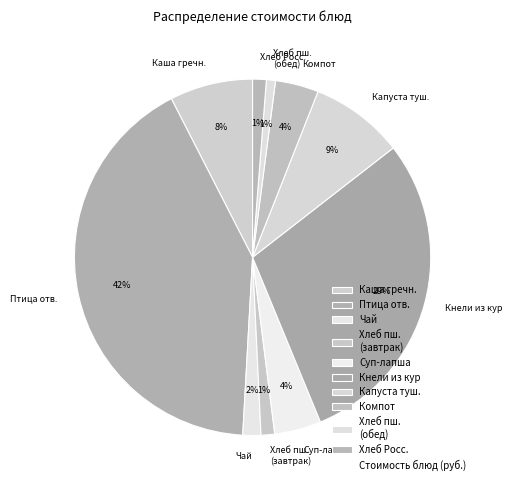

Does Хлеб Росс. represent more than half of the total?

No